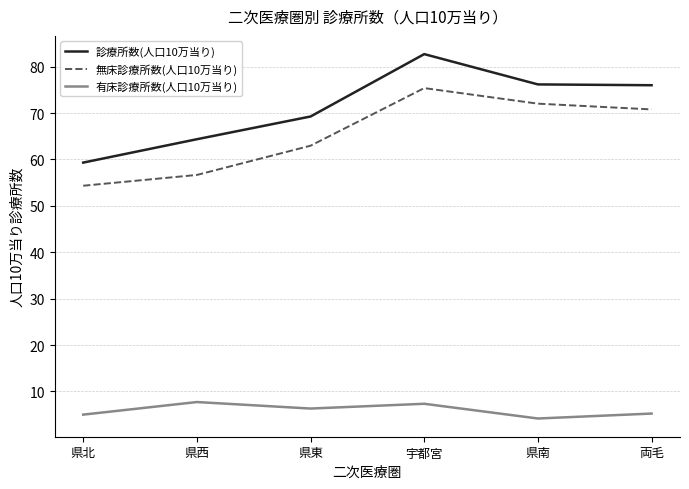

What position from the right is 県北?

6